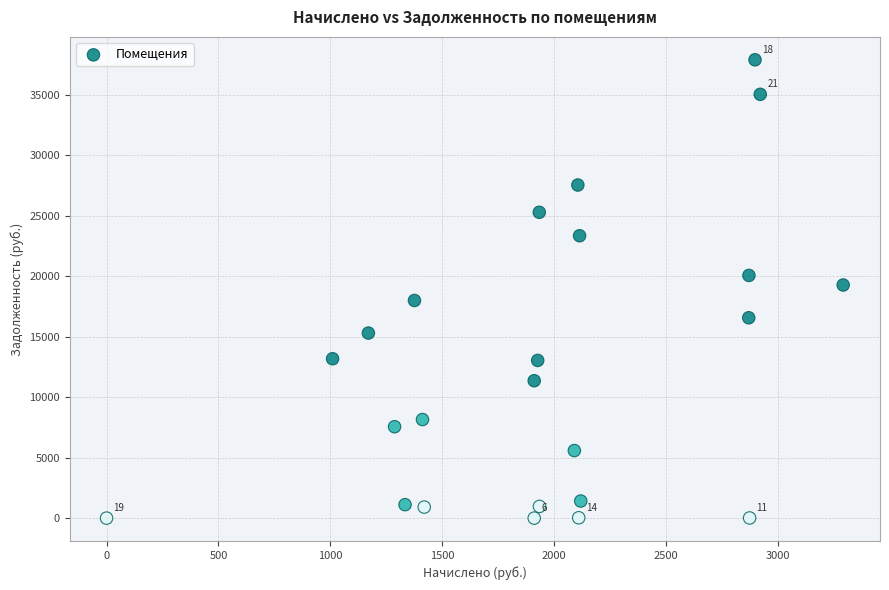

What is the range of X values (max minus min)?

3291.6